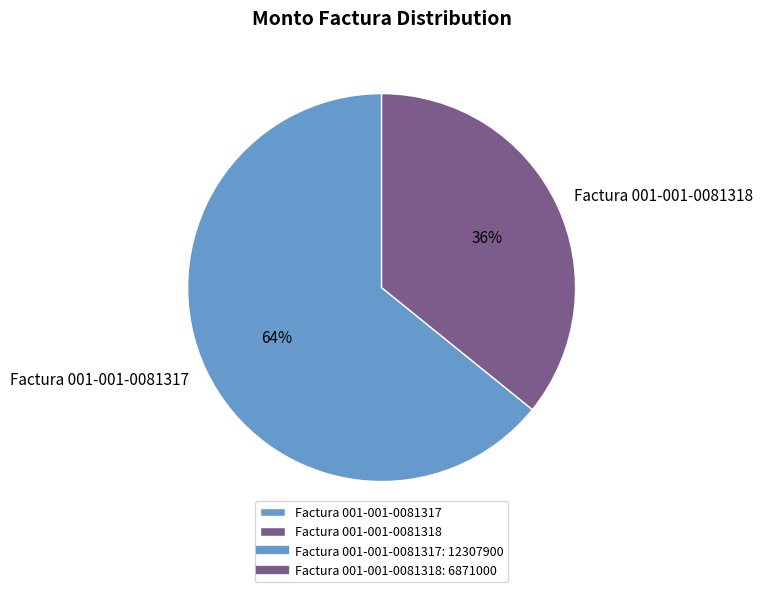

To the nearest percent, what is the average slice percentage?

50%